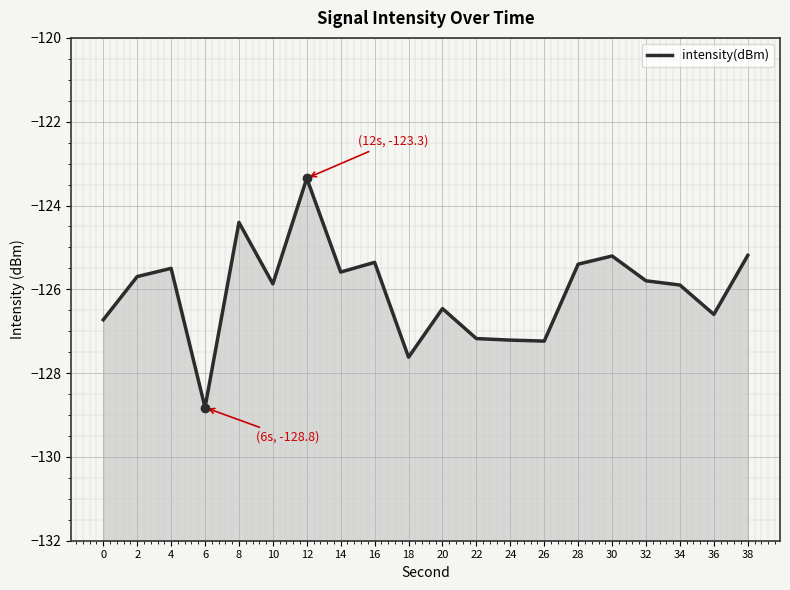

Reading left to right, extract all data points from this chart.

-126.7	-125.7	-125.5	-128.8	-124.4	-125.9	-123.3	-125.6	-125.4	-127.6	-126.5	-127.2	-127.2	-127.2	-125.4	-125.2	-125.8	-125.9	-126.6	-125.2